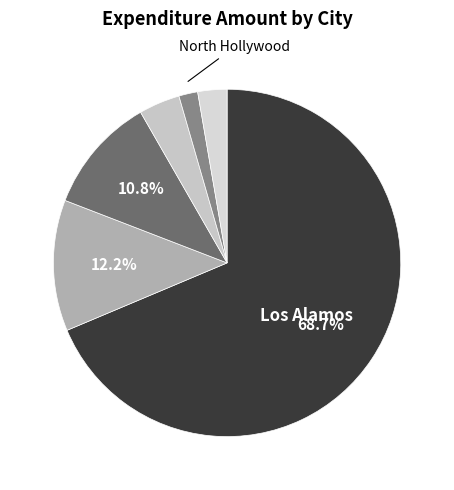

Does any single category account for the majority?

Yes